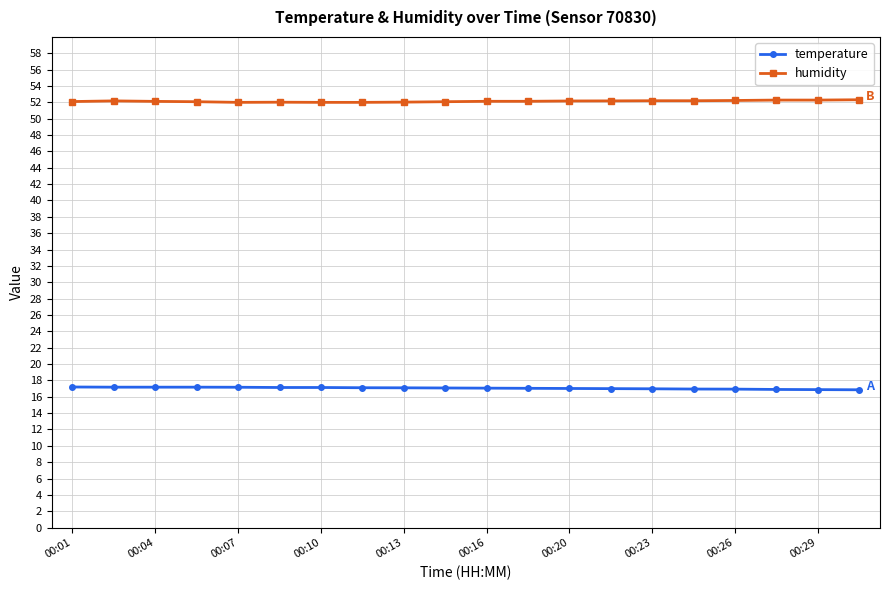

True or false: temperature and humidity cross at least once.

False